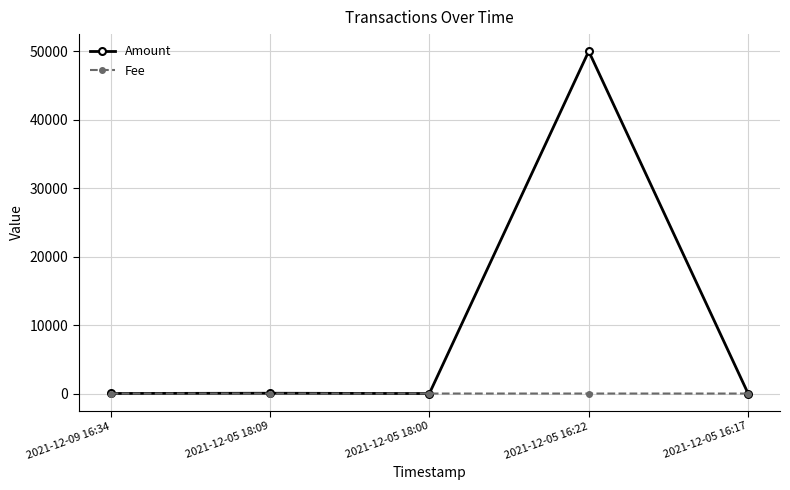

Which series ends up on top after the final intersection of Fee and Amount?

Fee